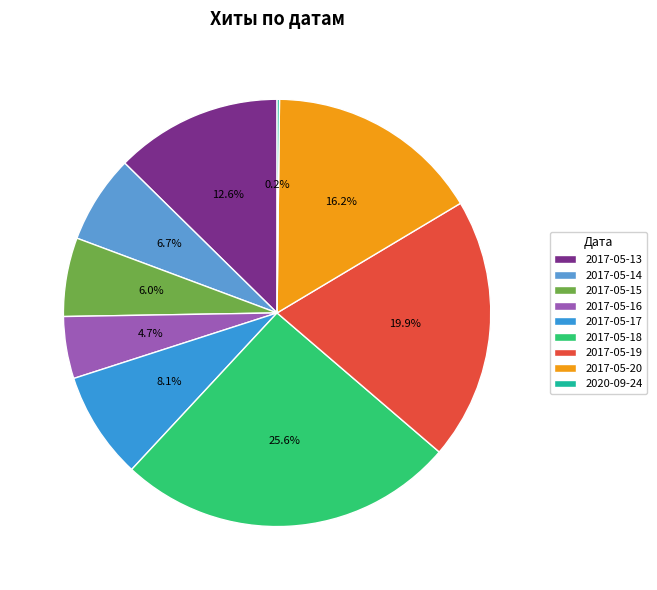

What percentage is the 2017-05-20 slice, to the nearest percent?

16%